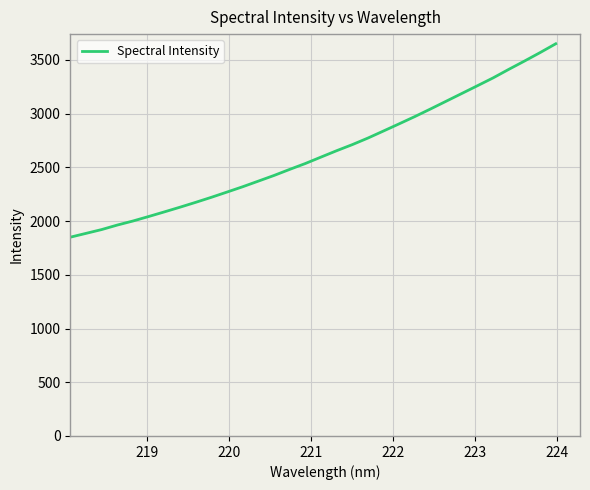

What is the smallest value displayed?

1850.2